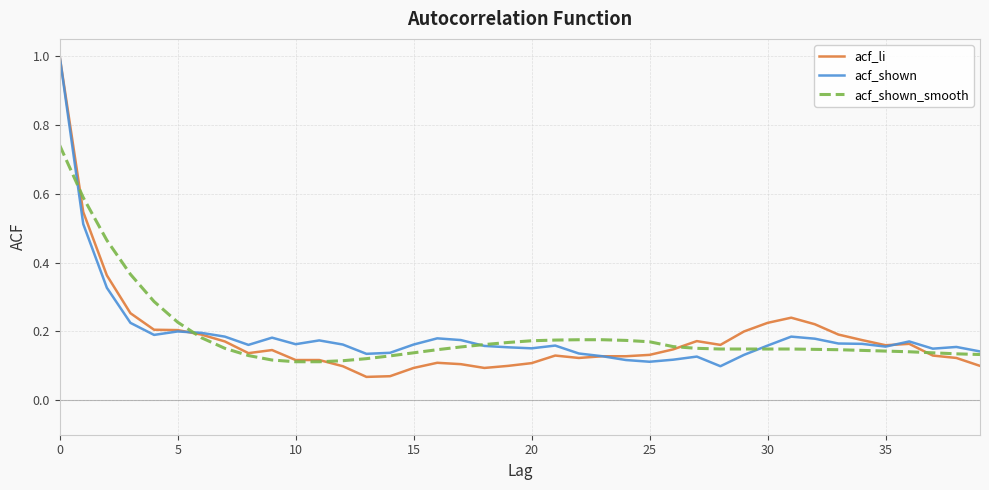

What is the highest value of the acf_shown series?

1.0